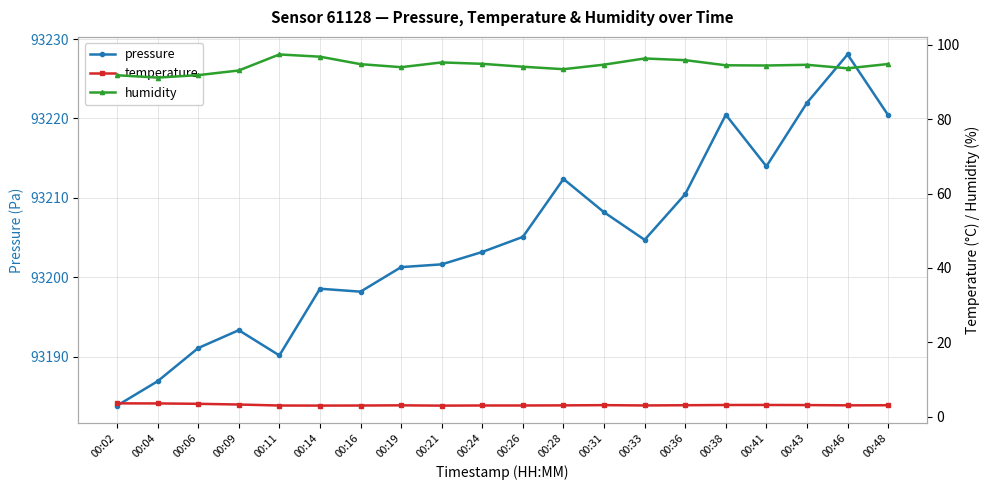

What is the average value of the humidity series?

94.3